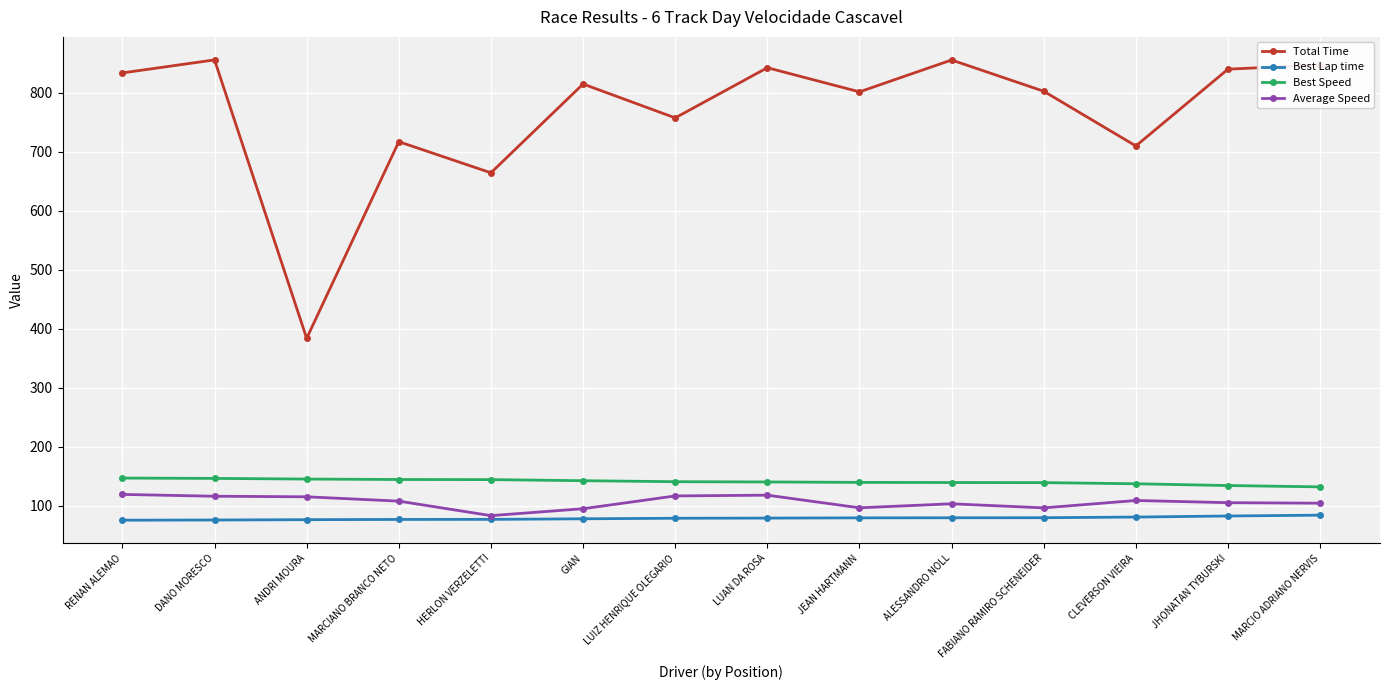

Which series has the largest total across all categories?

Total Time